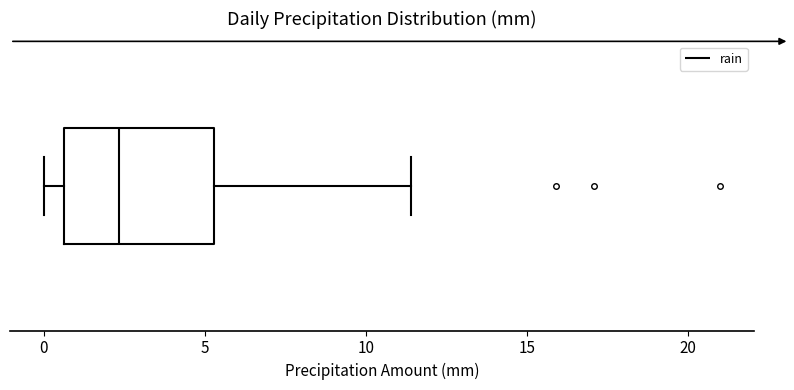

Read this box plot against the x-axis: the position of the median line, the range covered by the box, and the ends of both whiskers. The values are not printed on the chart, so give them approximately, as read against the axis.

median 2.5, box 0.5 to 5.5, whiskers 0.0 to 11.5